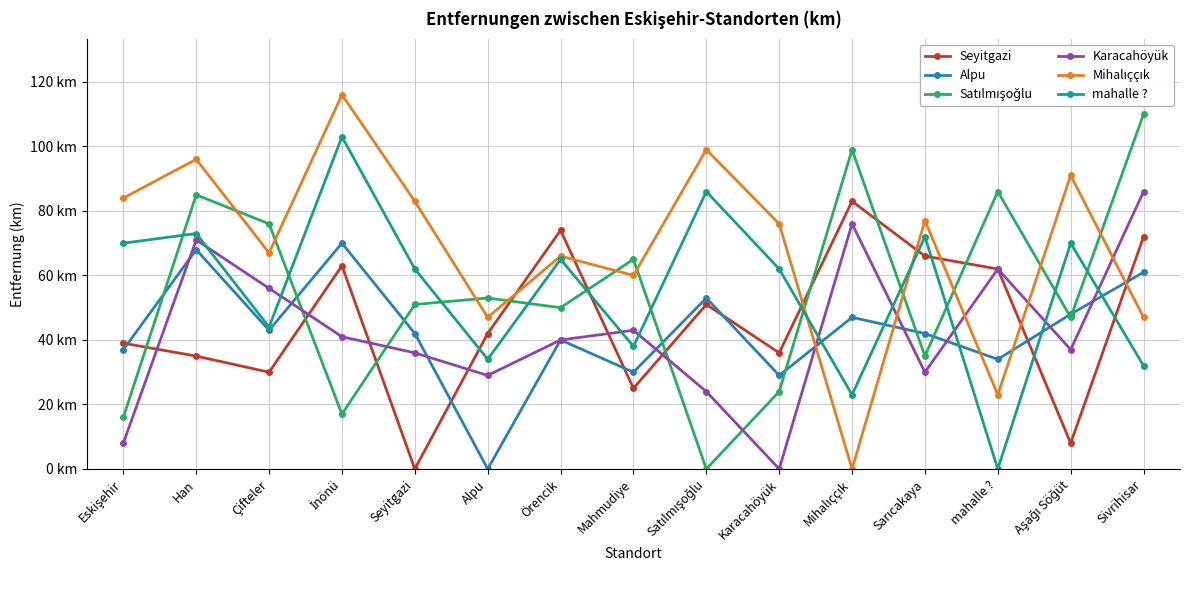

Is this an area chart (filled region under the line)?

No